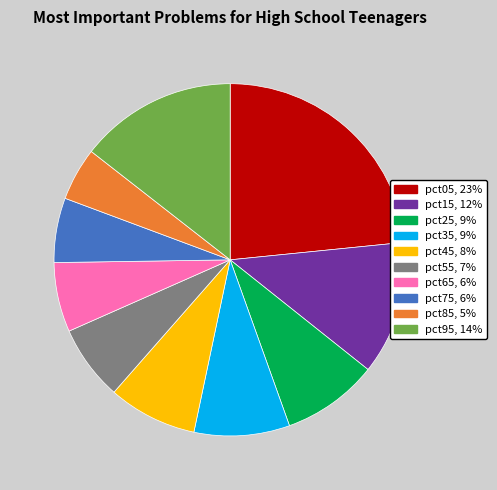

Which has a higher value, pct55 or pct25?

pct25